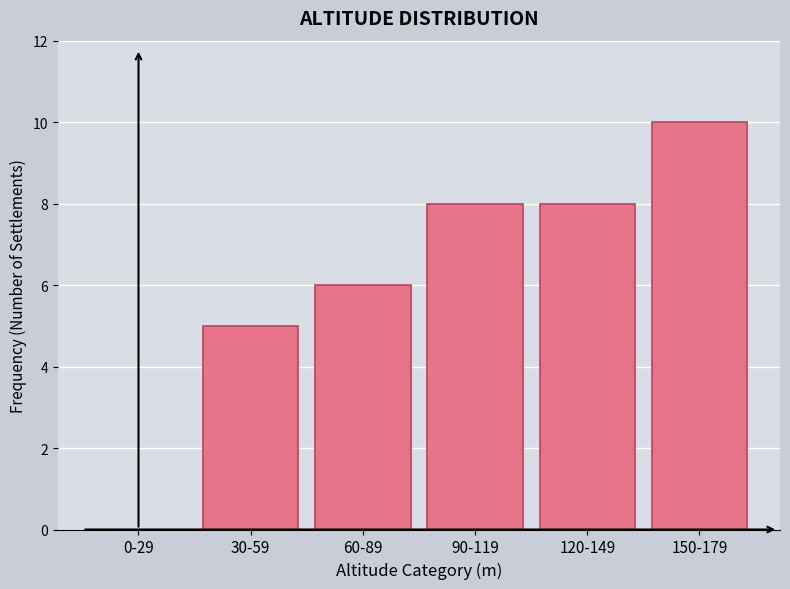

Reading left to right, list all the values displayed in this chart.

0-29=0	30-59=5	60-89=6	90-119=8	120-149=8	150-179=10